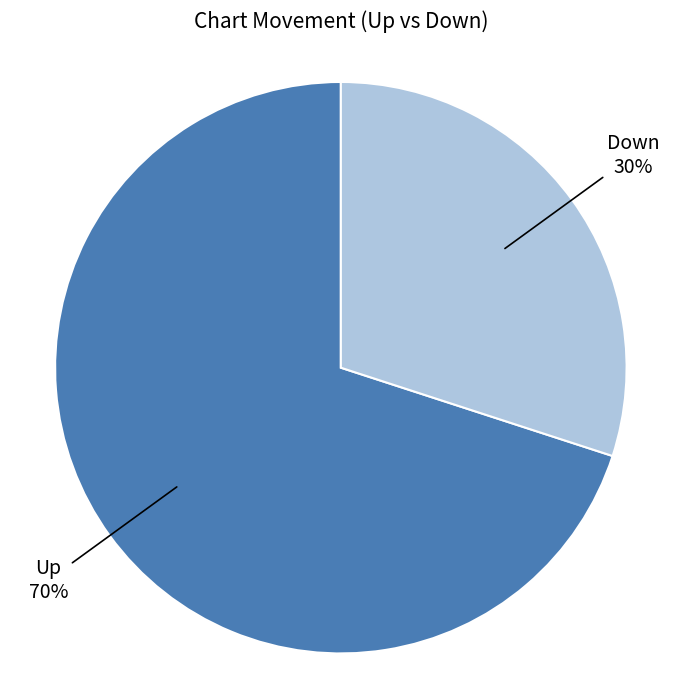

How many slices are in this pie chart?

2